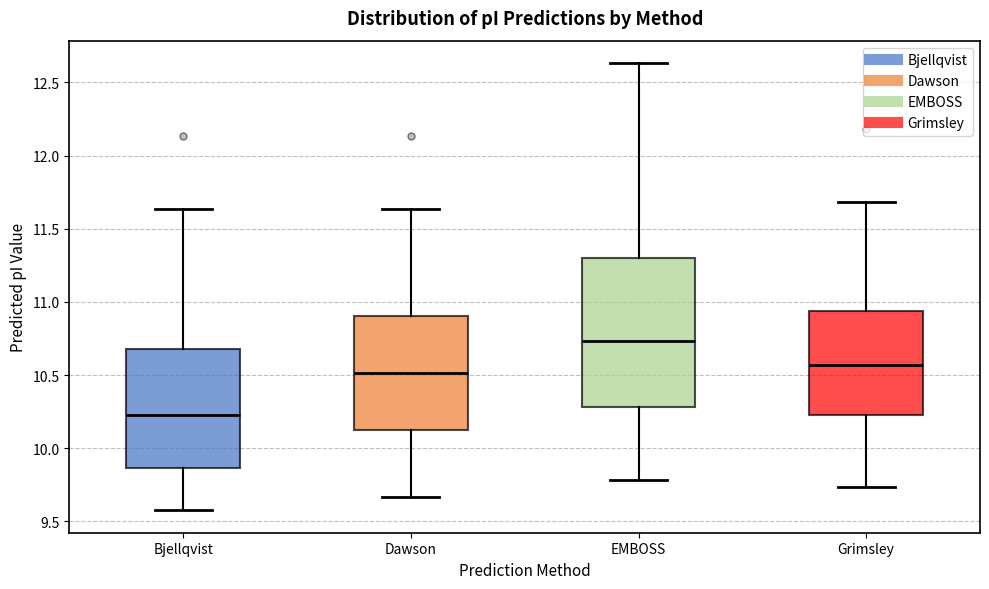

Which box is the tallest, from its lower edge to its upper edge?

EMBOSS